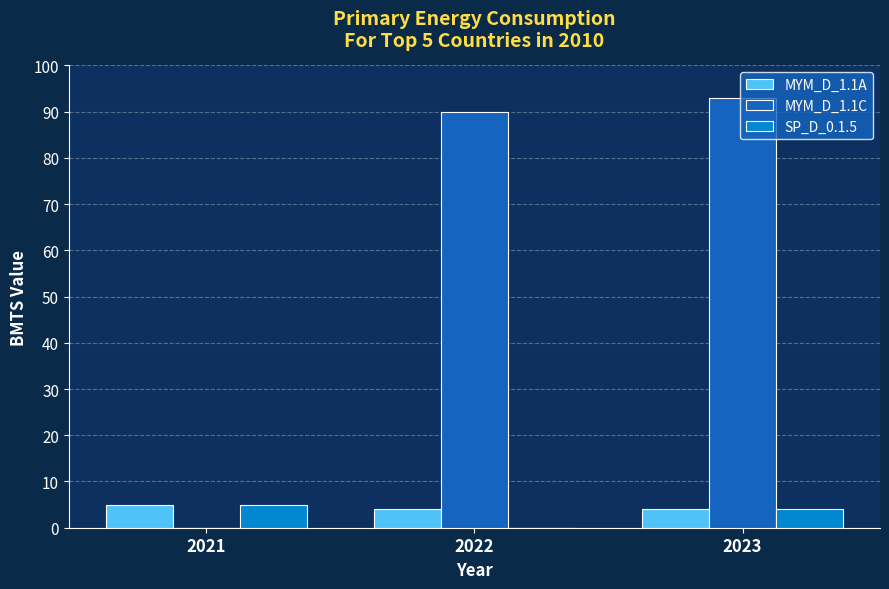

Which series has the largest range (max minus min)?

MYM_D_1.1C